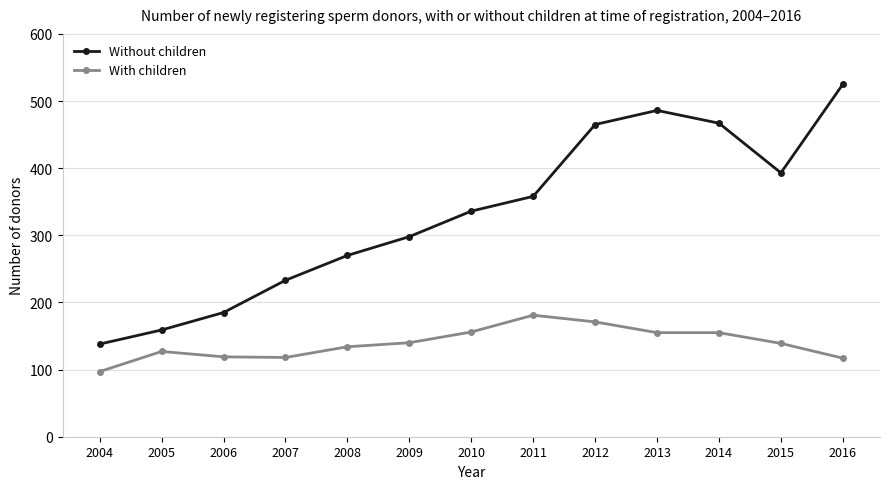

At which label does With children reach its peak?

2011